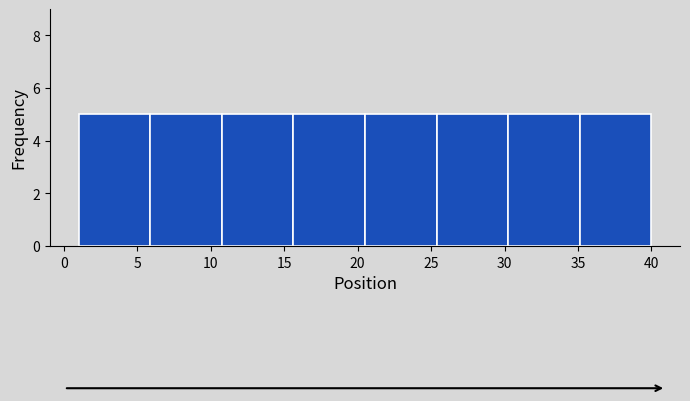

What is the height of the bar covering 11.0 to 15.5 on the x-axis? Neither the bar edges nor the heights are printed on the chart, so give them approximately, as read against the axes.

5